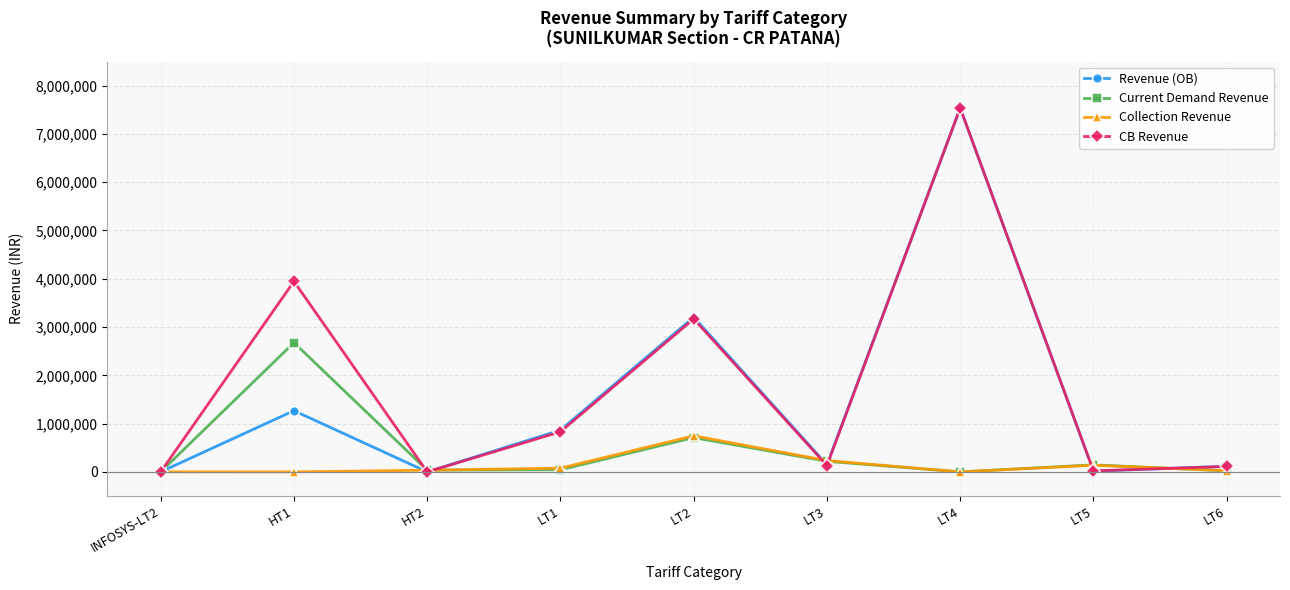

Is it true that Revenue (OB) equals 3204261.2 at LT2?

True